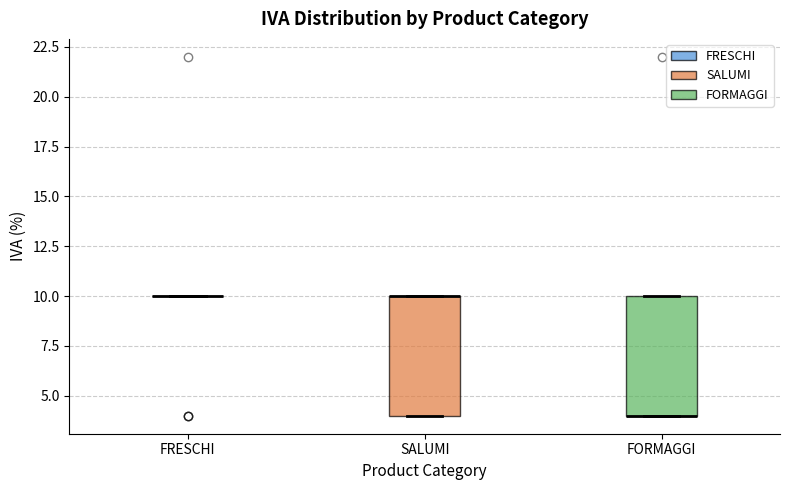

Reading left to right, read every box against the y-axis: the position of its median line, the range the box covers, and the ends of its whiskers. The values are not printed on the chart, so give them approximately, as read against the axis.

FRESCHI: box collapsed to a line at 10, whiskers 10 to 10
SALUMI: median 10 (drawn on the box's upper edge), box 4 to 10, whiskers 4 to 10
FORMAGGI: median 4 (drawn on the box's lower edge), box 4 to 10, whiskers 4 to 10